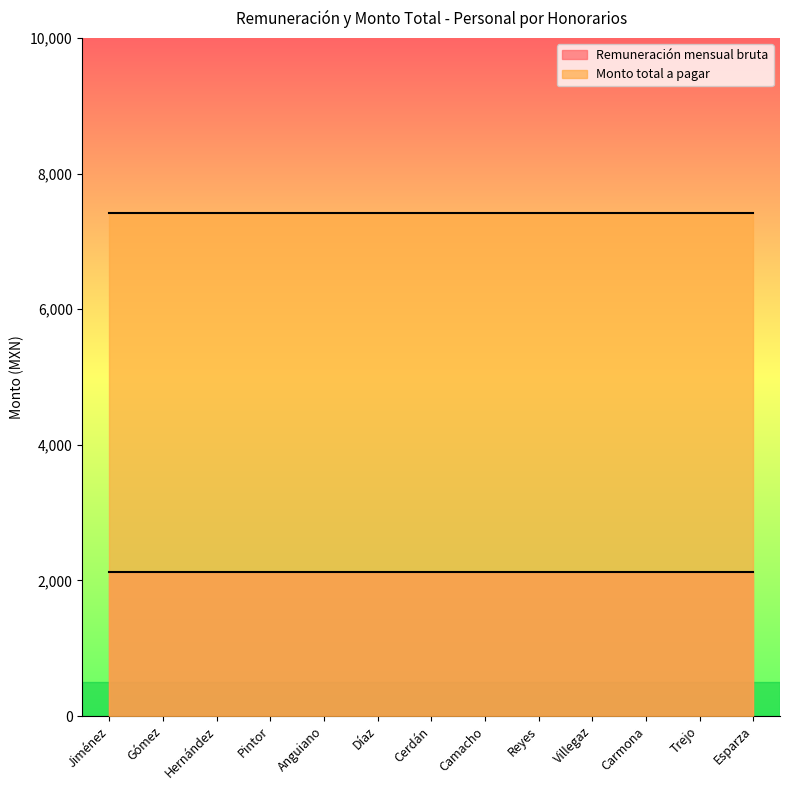

Is it true that Monto total a pagar equals 12173 at Díaz?

False